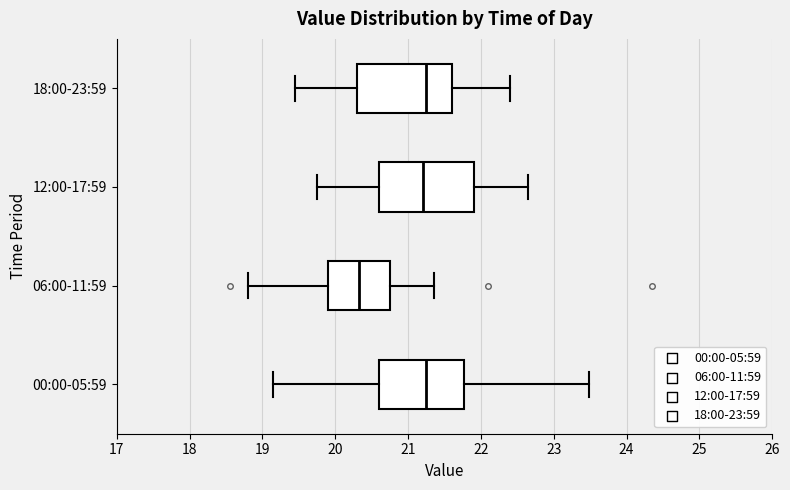

Reading bottom to top, read every box against the x-axis: the position of its median line, the range the box covers, and the ends of its whiskers. The values are not printed on the chart, so give them approximately, as read against the axis.

00:00-05:59: median 21.3, box 20.6 to 21.8, whiskers 19.2 to 23.5
06:00-11:59: median 20.3, box 19.9 to 20.8, whiskers 18.8 to 21.4
12:00-17:59: median 21.2, box 20.6 to 21.9, whiskers 19.8 to 22.7
18:00-23:59: median 21.3, box 20.3 to 21.6, whiskers 19.5 to 22.4